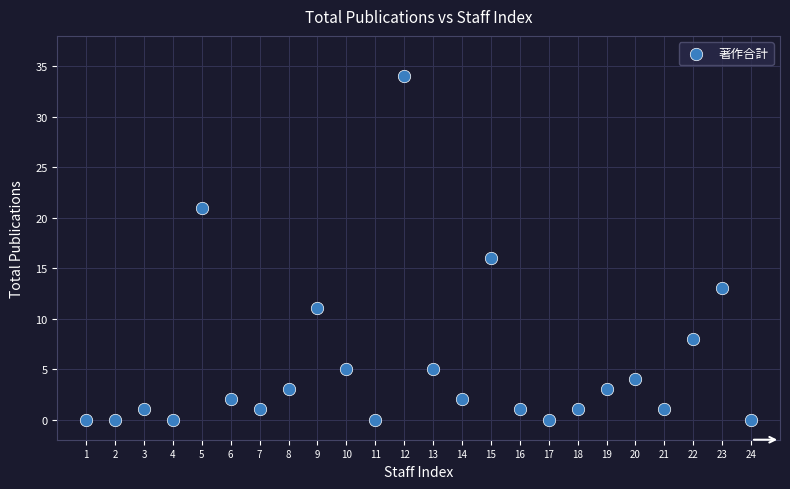

What Y value in the scatter plot is closest to 17?

16